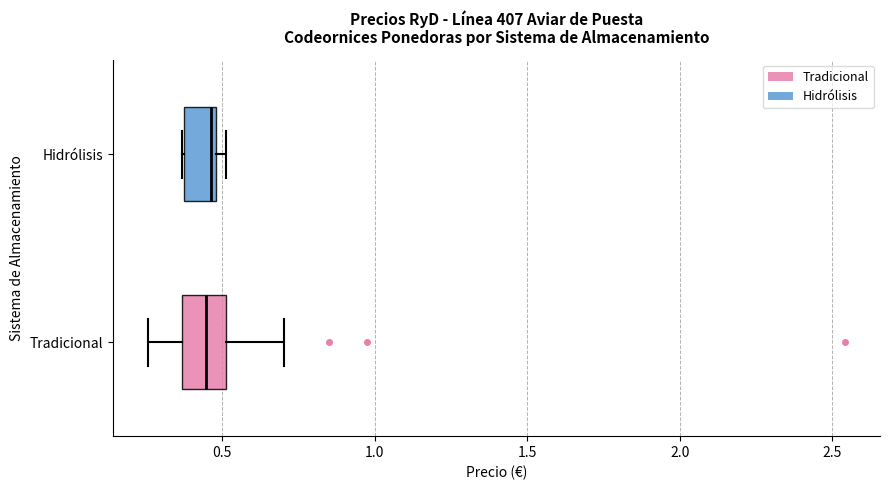

Where is the left edge of the box for Hidrólisis on the x-axis? The values are not printed on the chart, so give them approximately, as read against the axis.

0.40